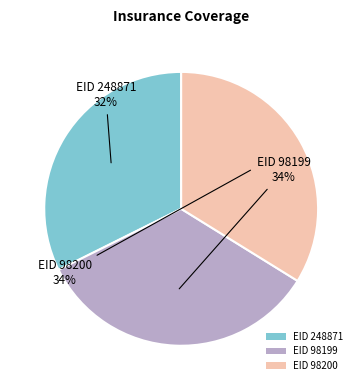

What is the smallest slice in the pie chart?

EID 248871